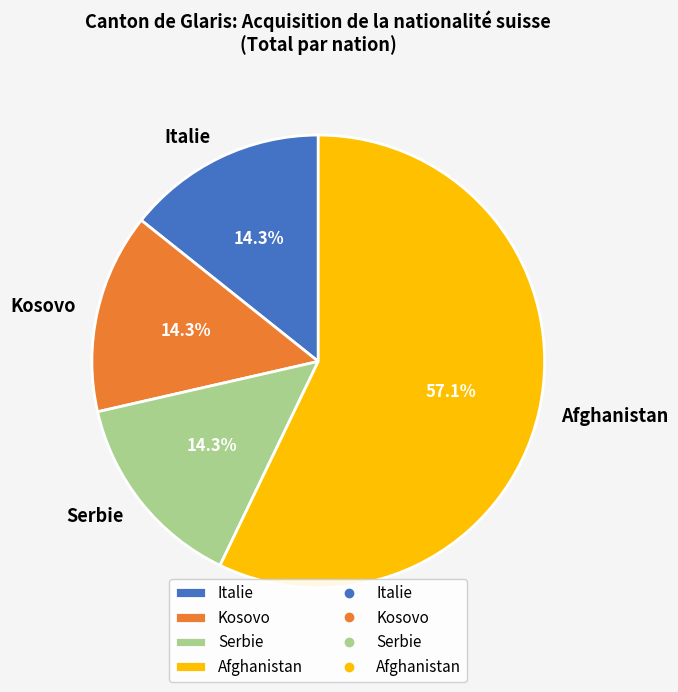

What percentage is the Italie slice, to the nearest percent?

14%